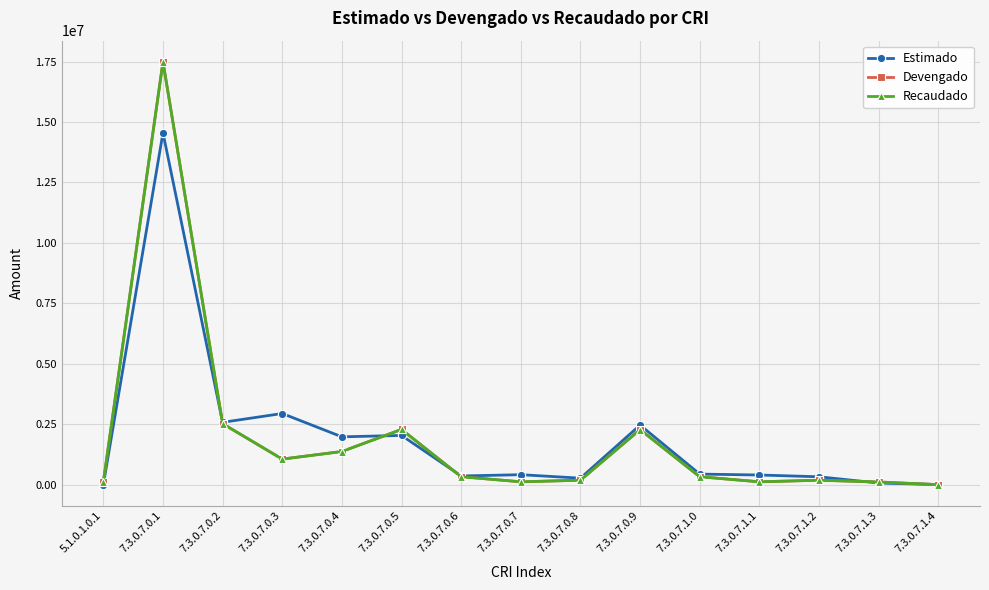

Reading left to right, extract all data points from this chart.

Estimado: 4121.2	14552891.2	2580490.3	2945536.9	1980584.4	2039277.3	362162.5	415545.5	271681.8	2466338.3	440540.4	402427.6	328795.8	70570.4	8058.7
Devengado: 115156.8	17487519.4	2524390.7	1059798.4	1374168.0	2286383.0	332294.9	121215.8	187058.1	2280781.3	331040.9	120766.3	186674.8	114495.8	2009.8
Recaudado: 115156.8	17487519.4	2524390.7	1059798.4	1374168.0	2286383.0	332294.9	121215.8	187058.1	2280781.3	331040.9	120766.3	186674.8	114495.8	2009.8